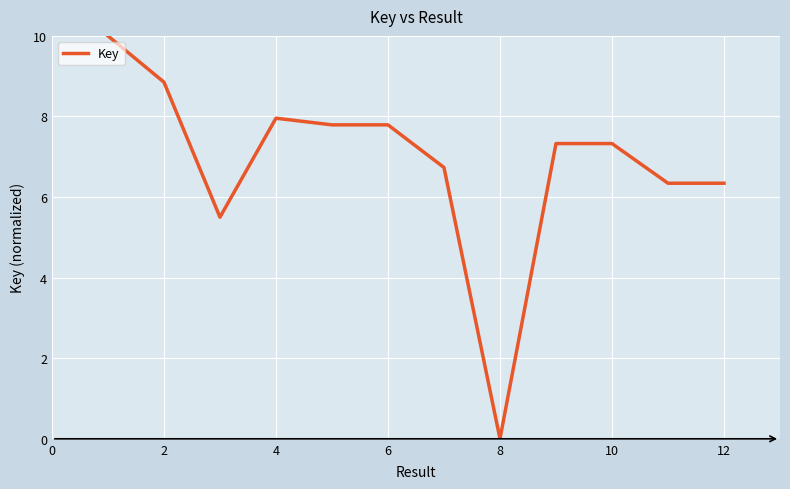

What is the difference between the maximum and minimum values?

10.0